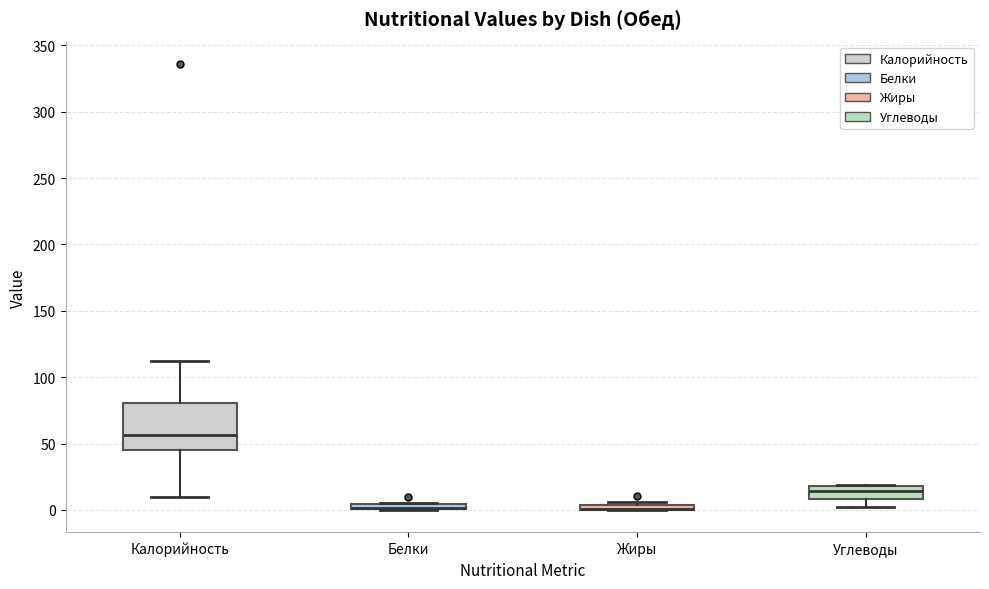

Comparing the boxes themselves (not the whiskers), which one is the tallest?

Калорийность